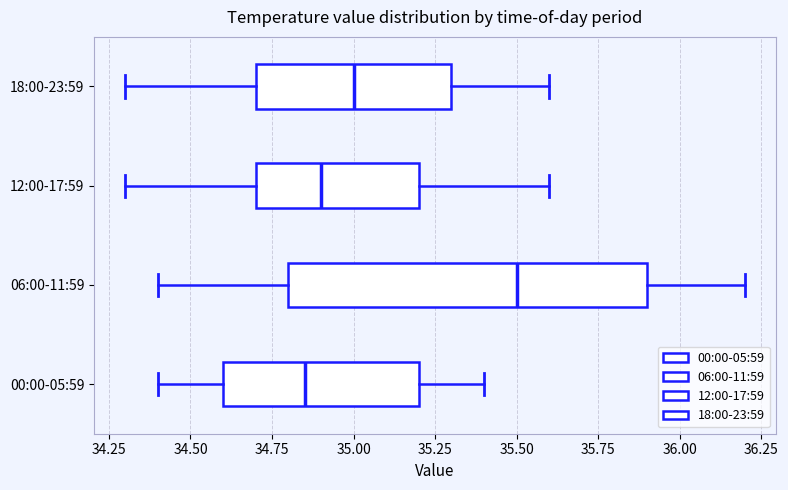

Reading bottom to top, transcribe this box plot: for each box, give where its median line is, the range the box spans, and where its two whiskers end, as read against the x-axis. The values are not printed on the chart, so give them approximately, as read against the axis.

00:00-05:59: median 34.85, box 34.60 to 35.20, whiskers 34.40 to 35.40
06:00-11:59: median 35.50, box 34.80 to 35.90, whiskers 34.40 to 36.20
12:00-17:59: median 34.90, box 34.70 to 35.20, whiskers 34.30 to 35.60
18:00-23:59: median 35.00, box 34.70 to 35.30, whiskers 34.30 to 35.60